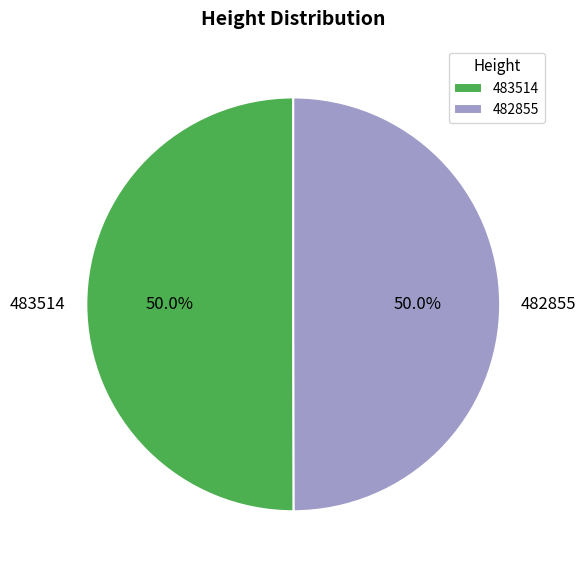

How many slices are in this pie chart?

2